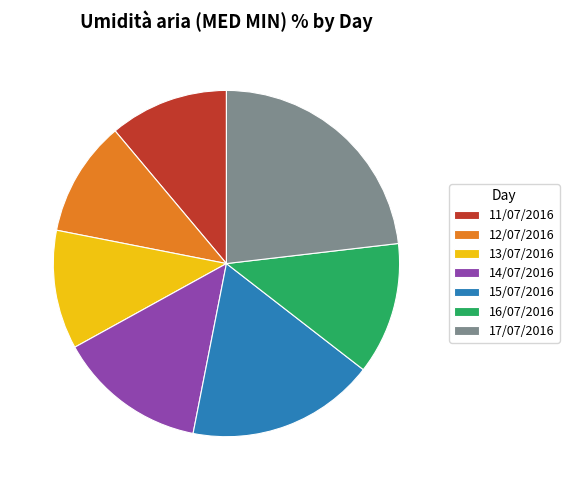

Is there any slice that represents more than half of the pie?

No